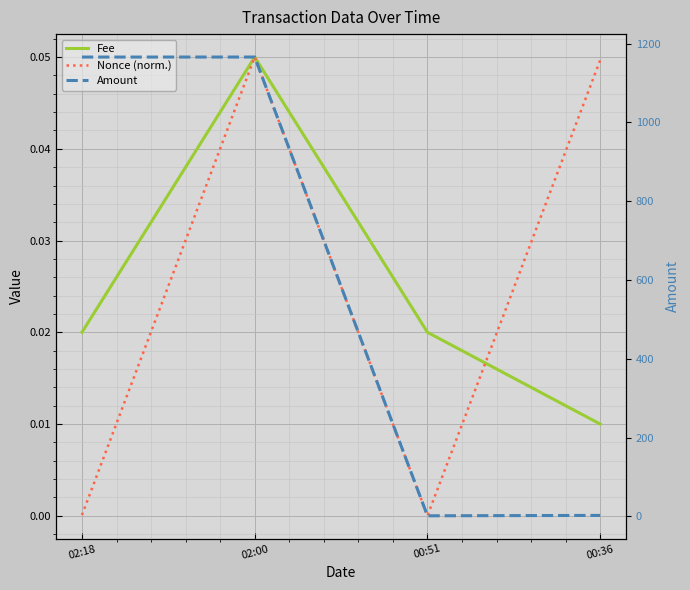

True or false: Fee has more than 2 points higher than both neighbors.

False